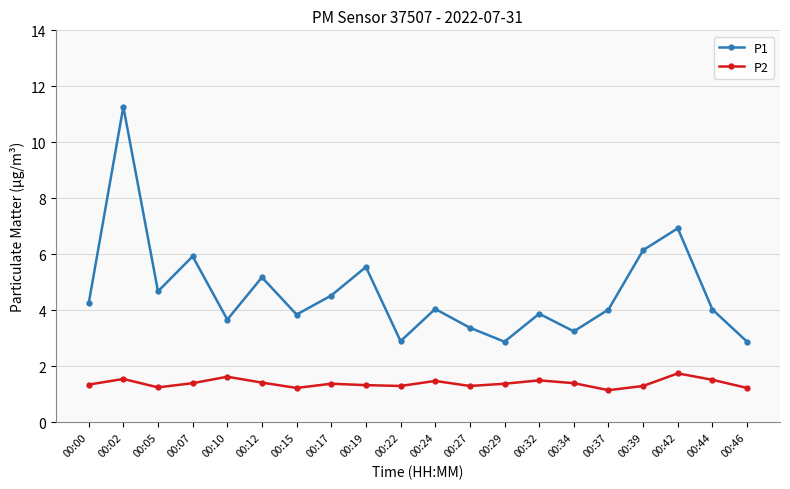

True or false: P2 and P1 intersect in this chart.

False